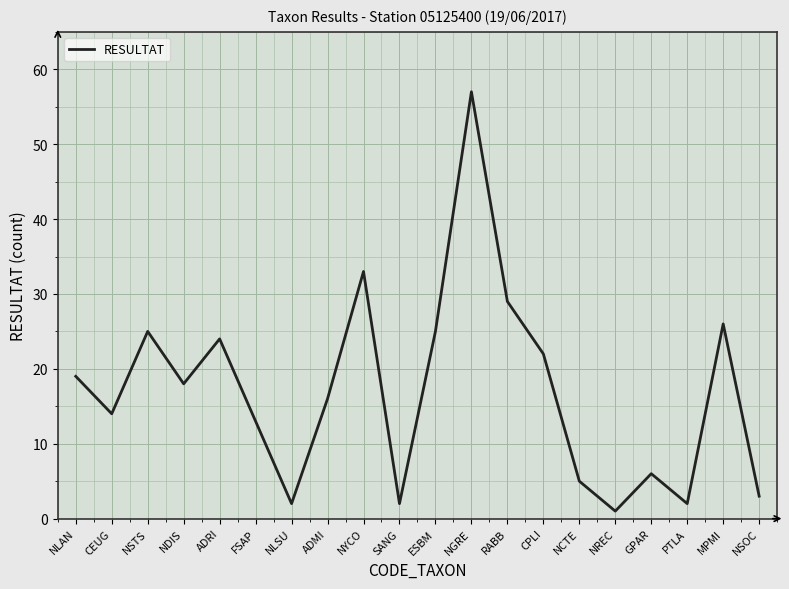

What is the greatest value displayed?

57